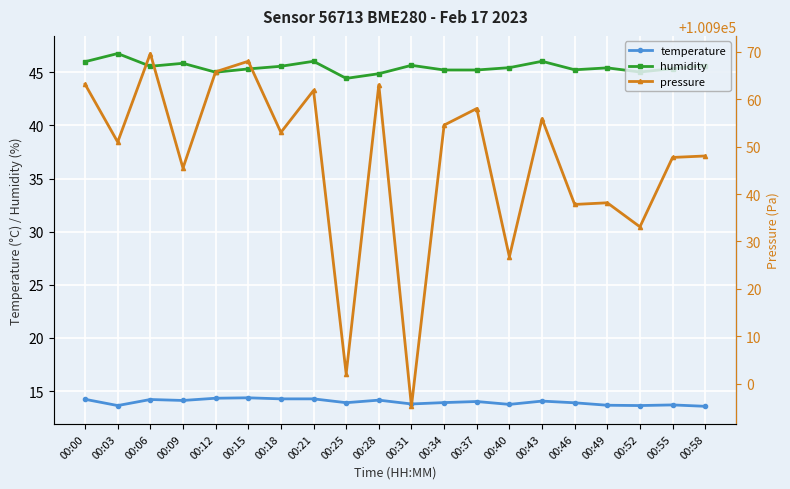

What is the value of the temperature point at the 7th from the left?

14.3